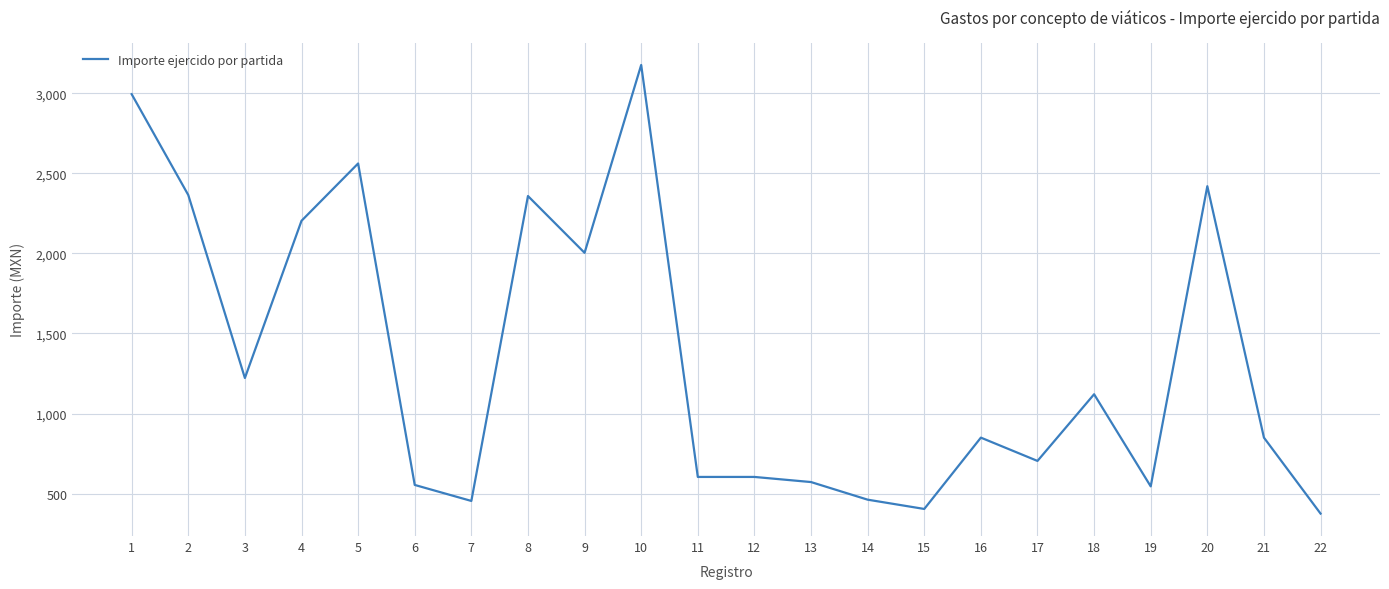

The value at 11 is 367.9. True or false?

False